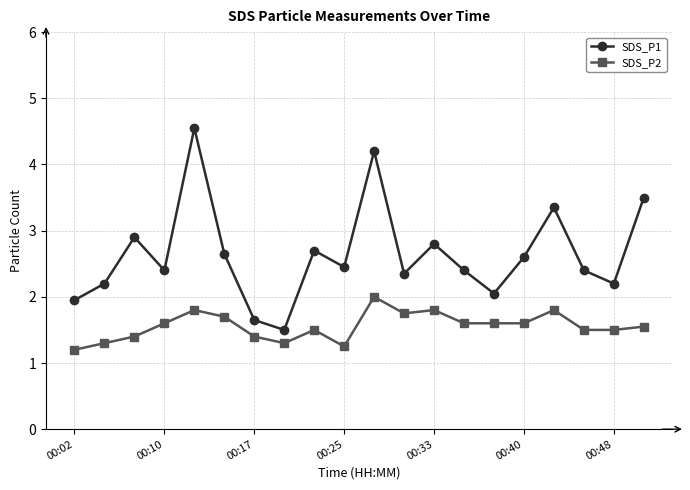

In SDS_P2, how many points are higher than both neighbors (excluding endpoints)?

5